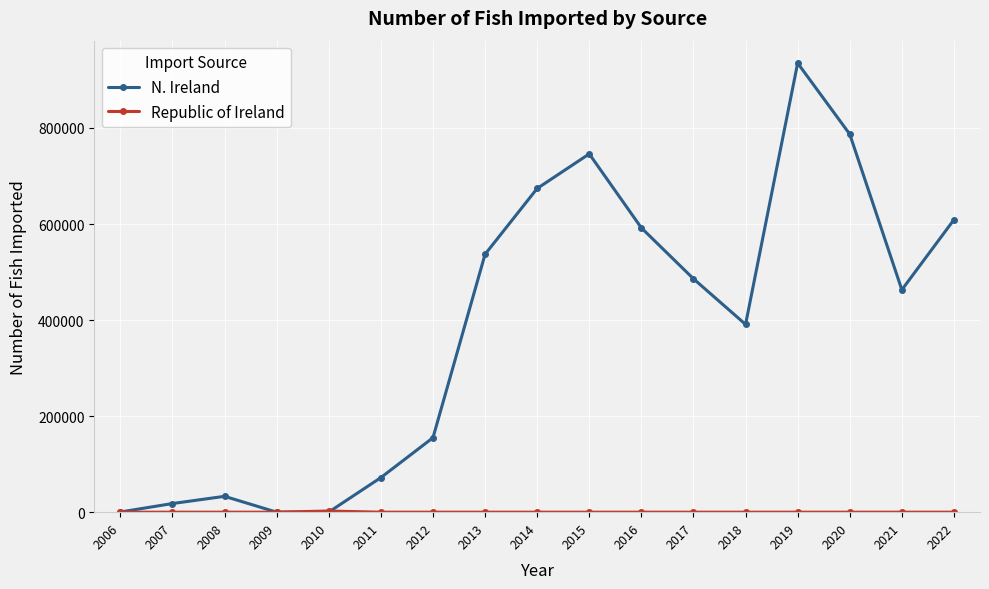

What is the sum of all N. Ireland values?

6498570